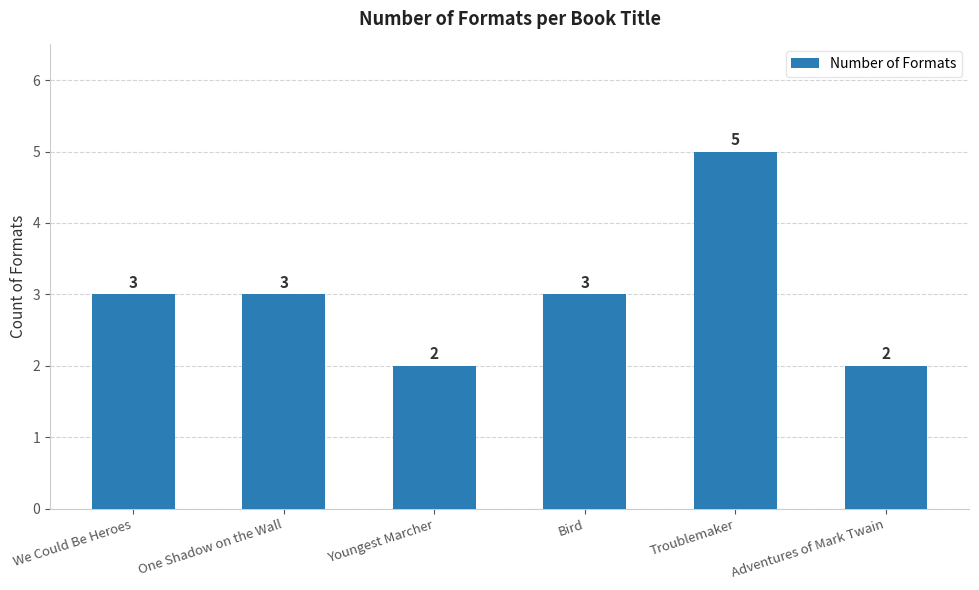

Reading left to right, list all the values displayed in this chart.

We Could Be Heroes=3	One Shadow on the Wall=3	Youngest Marcher=2	Bird=3	Troublemaker=5	Adventures of Mark Twain=2